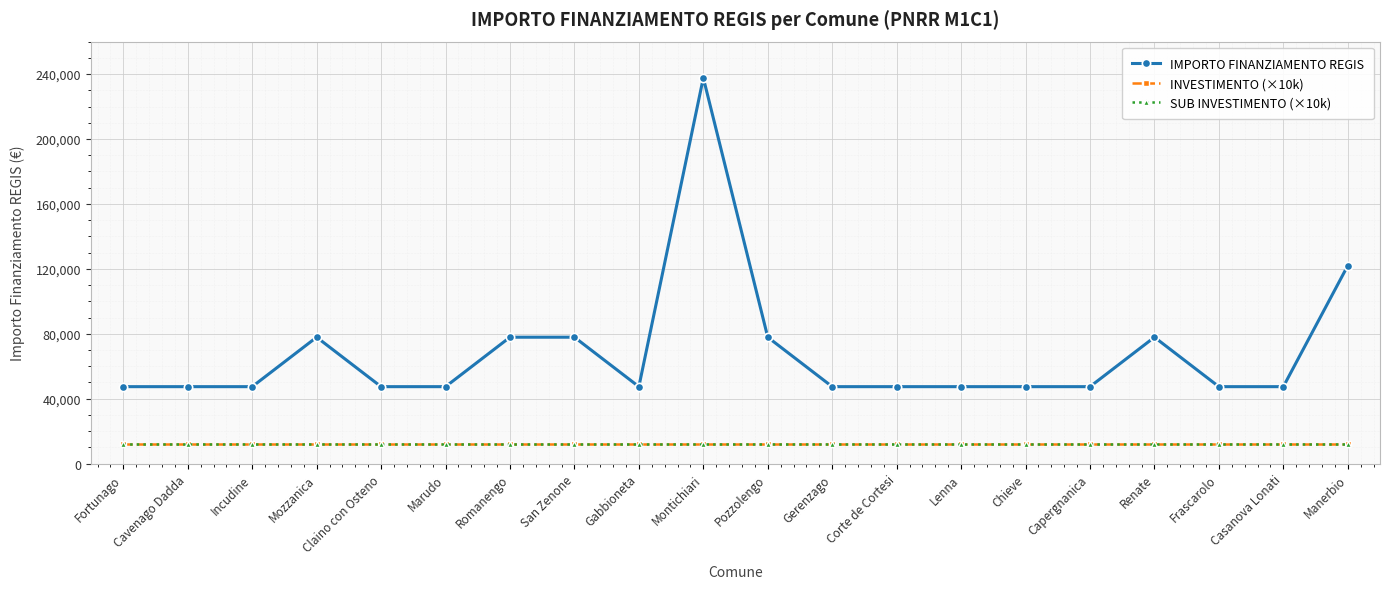

Is this an area chart (filled region under the line)?

No